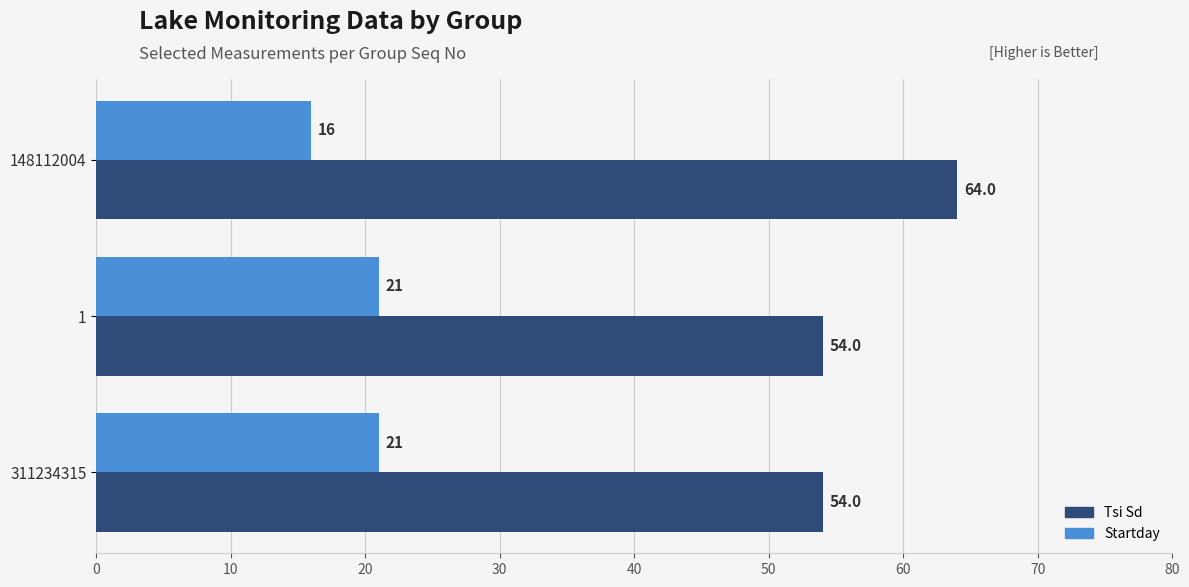

The value of Startday at 311234315 is 36. True or false?

False